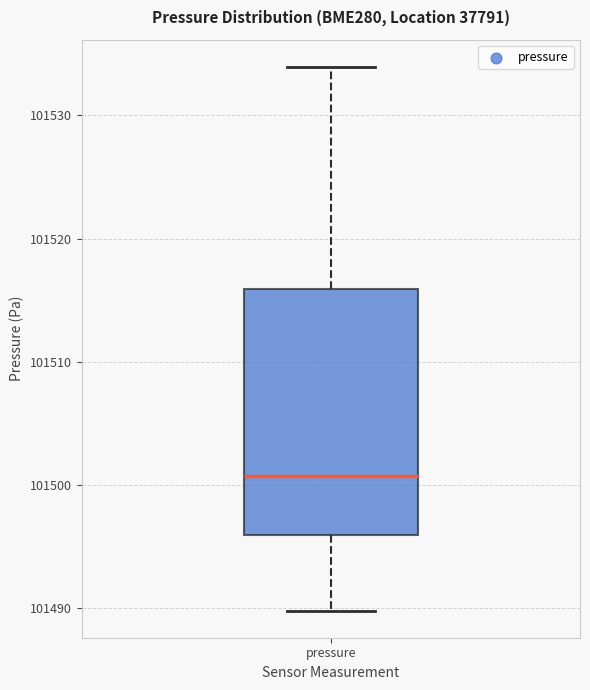

Read this box plot against the y-axis: the position of the median line, the range covered by the box, and the ends of both whiskers. The values are not printed on the chart, so give them approximately, as read against the axis.

median 101501, box 101496 to 101516, whiskers 101490 to 101534